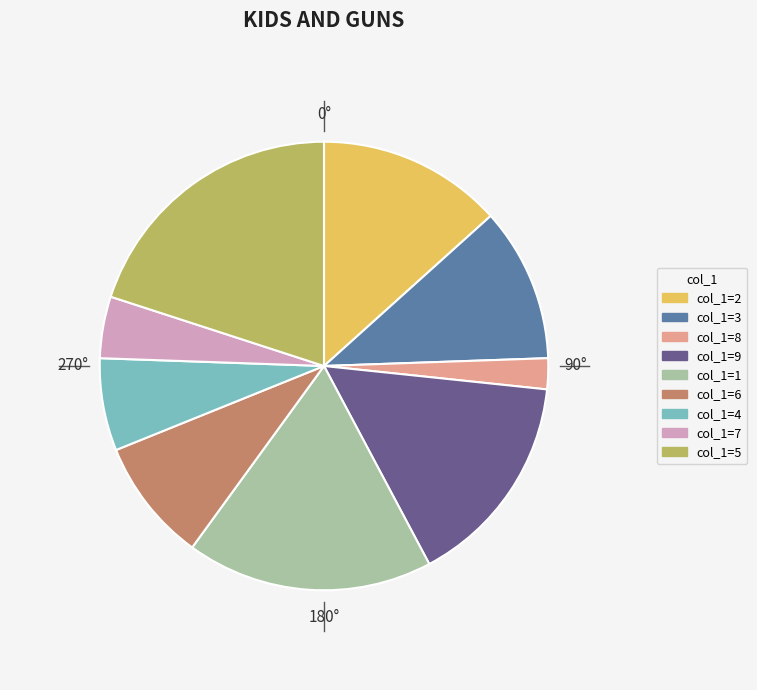

Rank the categories by value from lowest to highest.

col_1=8, col_1=7, col_1=4, col_1=6, col_1=3, col_1=2, col_1=9, col_1=1, col_1=5